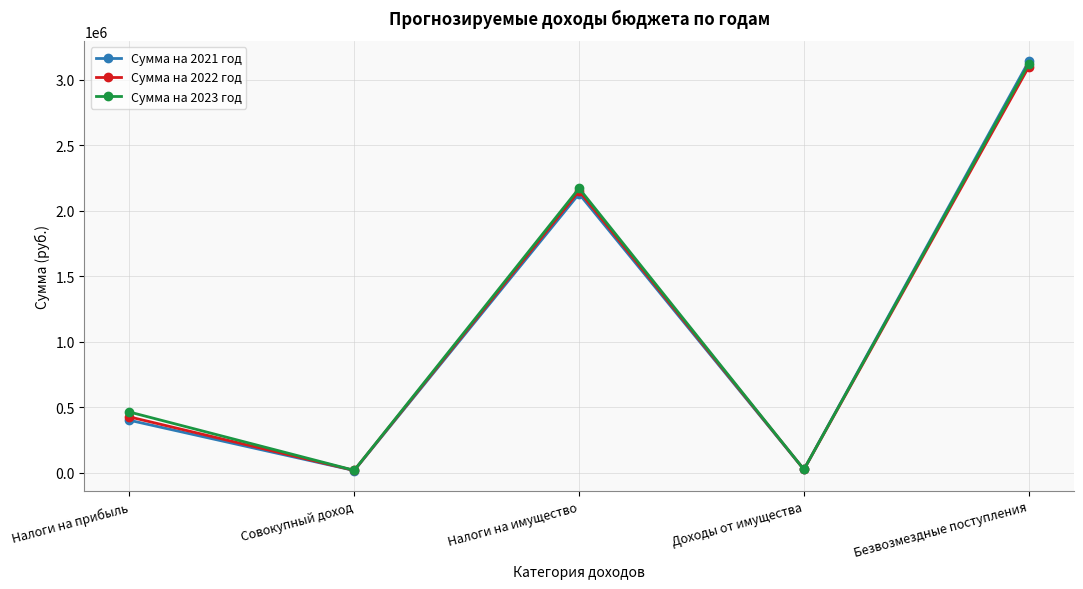

What is the label of the 1st point from the right?

Безвозмездные поступления